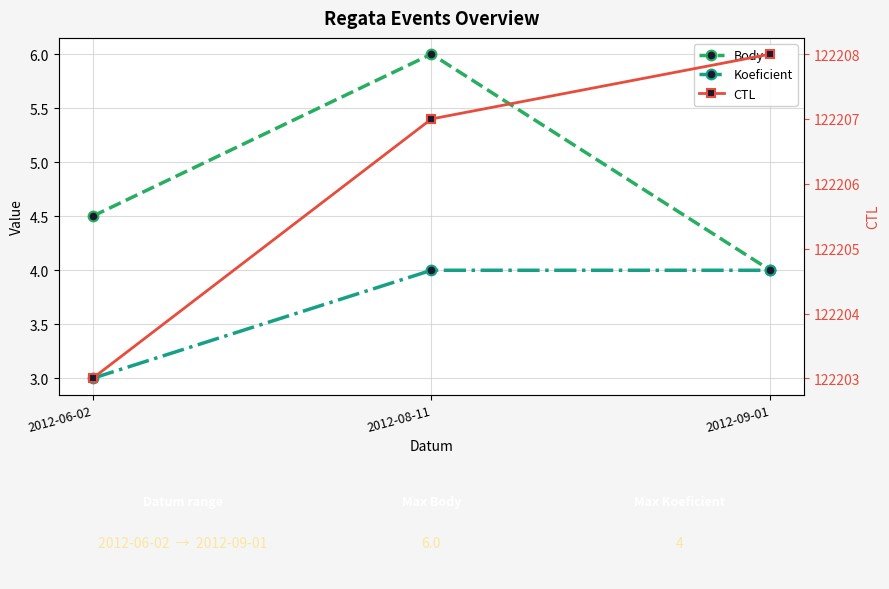

What is the lowest value of the Koeficient series?

3.0